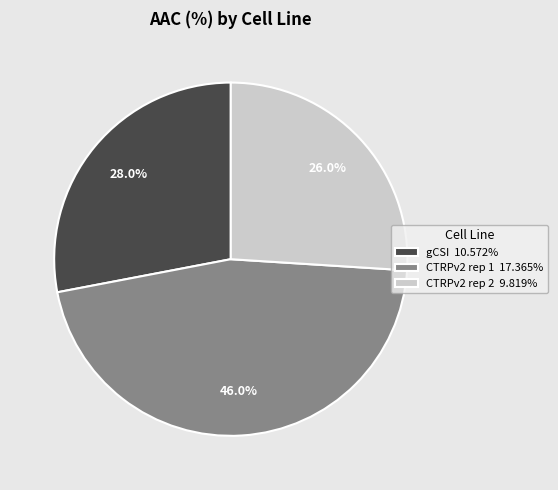

Which slice is the largest?

CTRPv2 rep 1